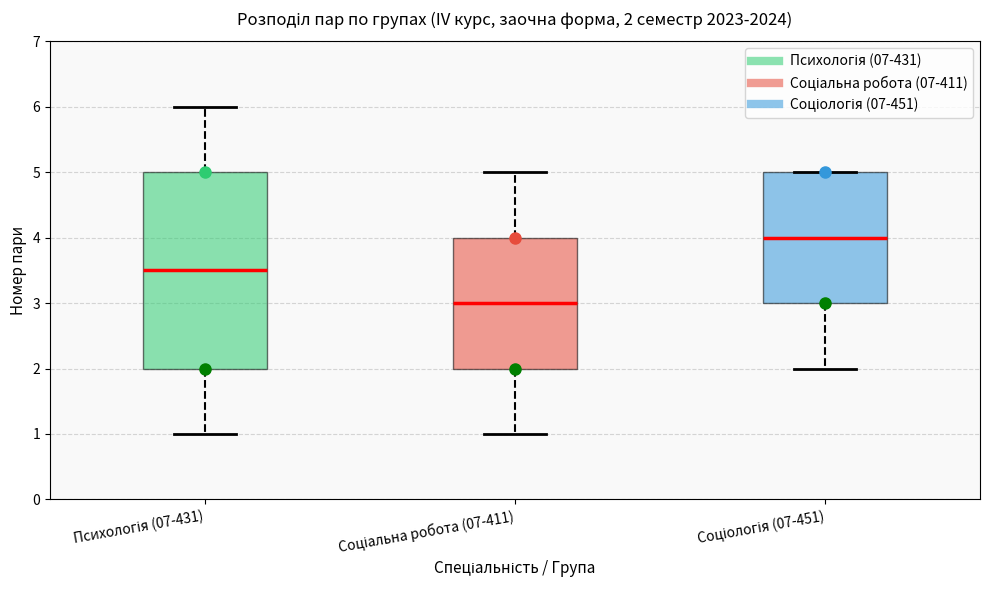

Which box has the lowest median line?

Соціальна робота (07-411)